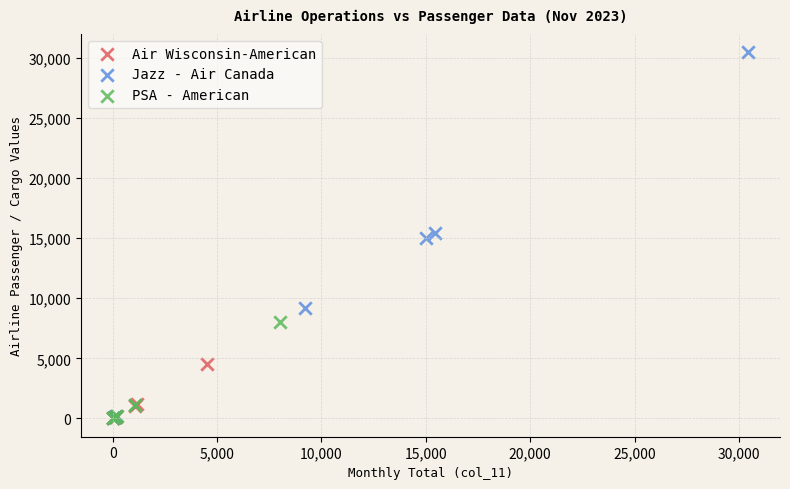

Which series has the largest Y range (max minus min)?

Jazz - Air Canada